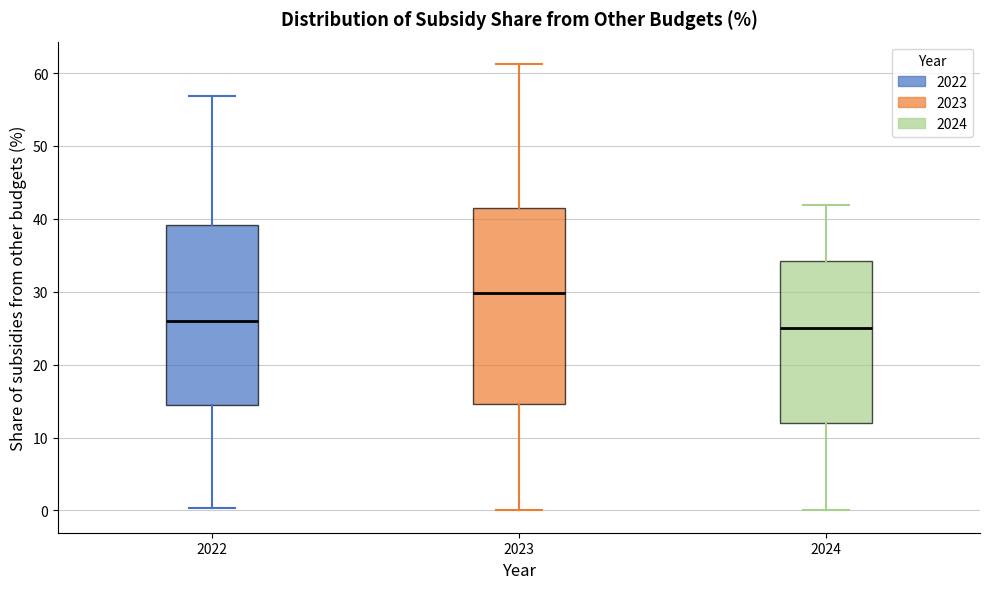

Reading left to right, transcribe this box plot: for each box, give where its median line is, the range the box spans, and where its two whiskers end, as read against the y-axis. The values are not printed on the chart, so give them approximately, as read against the axis.

2022: median 26, box 14 to 39, whiskers 0 to 57
2023: median 30, box 15 to 41, whiskers 0 to 61
2024: median 25, box 12 to 34, whiskers 0 to 42